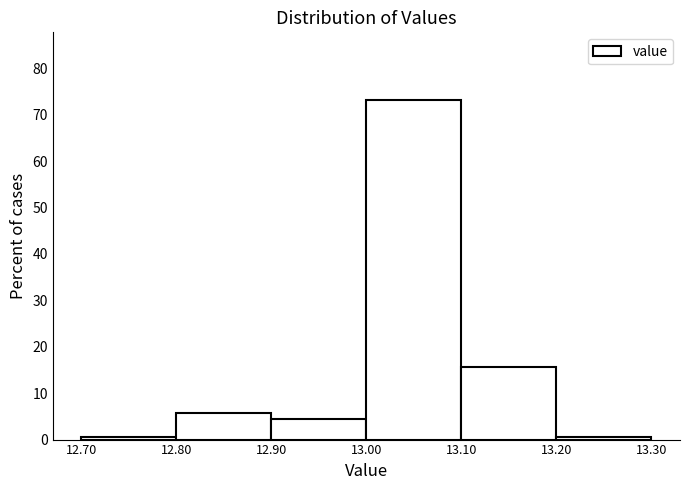

How tall is the bar that spans 13.10 to 13.20 on the x-axis? The values are not printed on the chart, so give them approximately, as read against the axis.

16